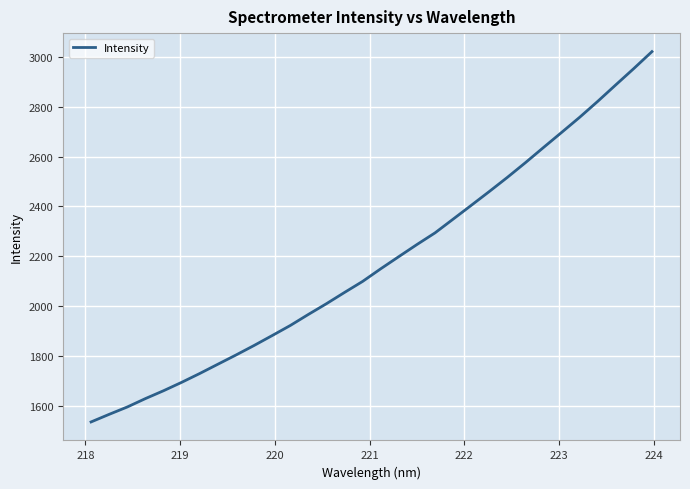

What is the difference between the maximum and minimum values?

1487.3